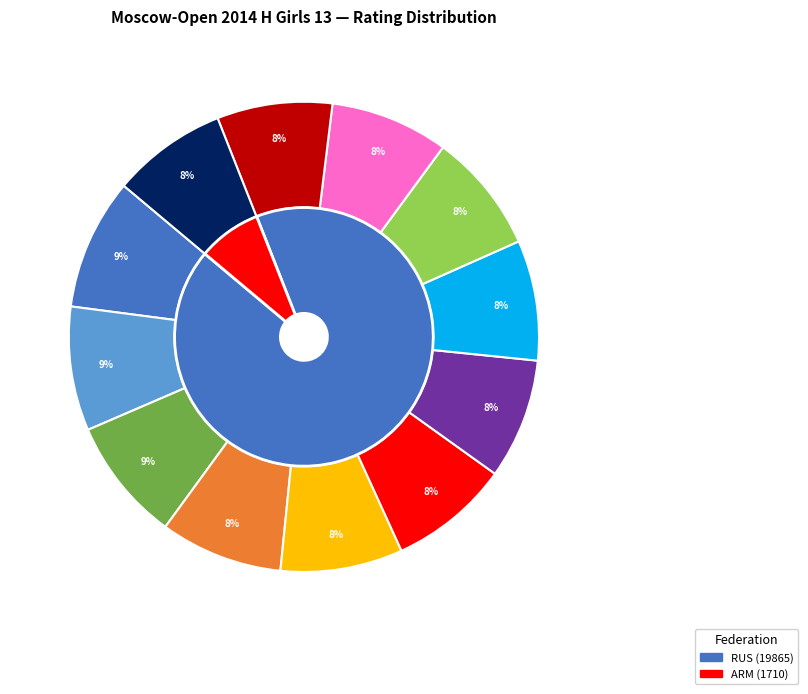

To the nearest percent, what is the difference between the largest and smallest slice percentages?

1%